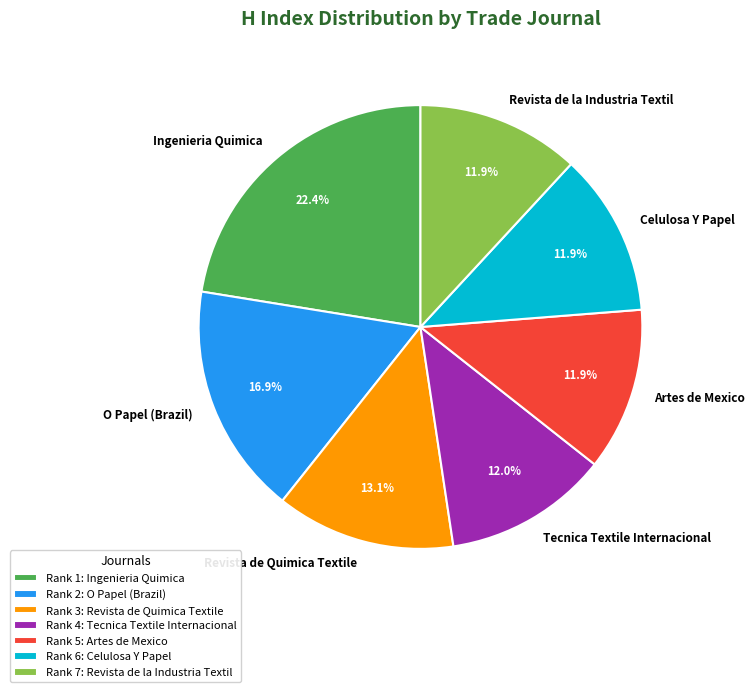

What is the ratio of the value at O Papel (Brazil) to the value at Artes de Mexico?

1.4